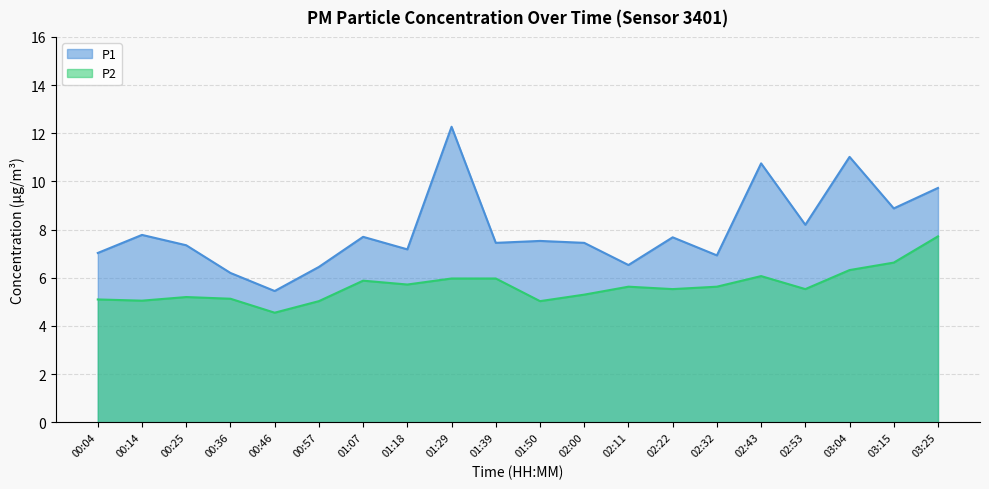

True or false: P1 and P2 cross at least once.

False